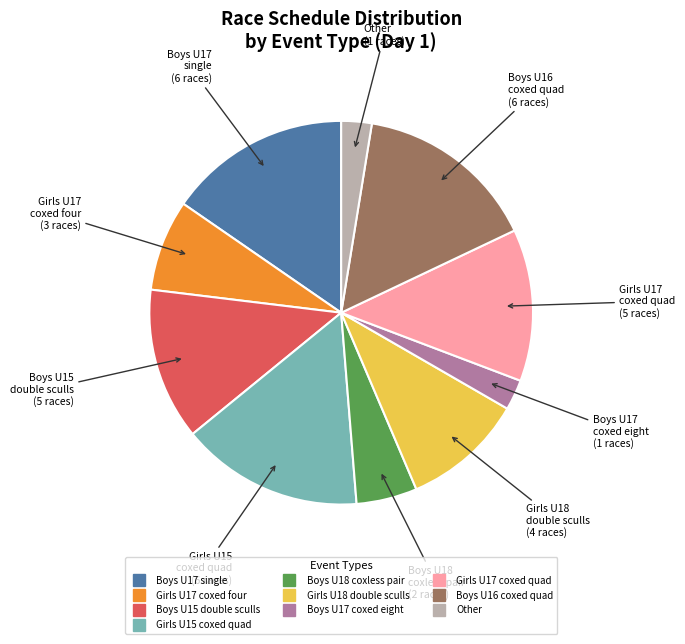

Is there a majority slice in this chart?

No